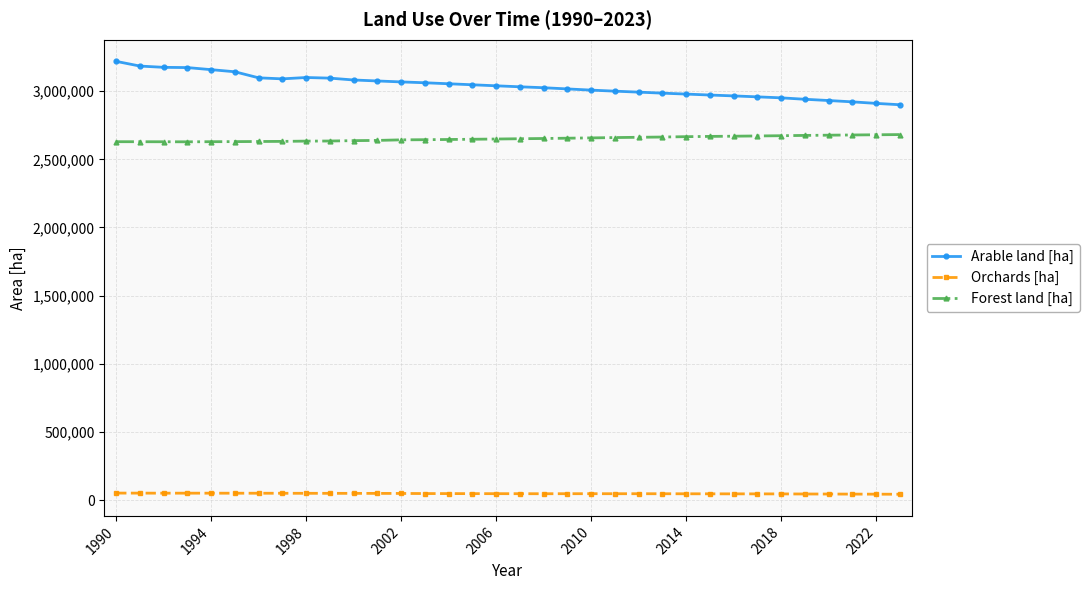

Rank the series by their maximum value, from lowest to highest.

Orchards [ha], Forest land [ha], Arable land [ha]